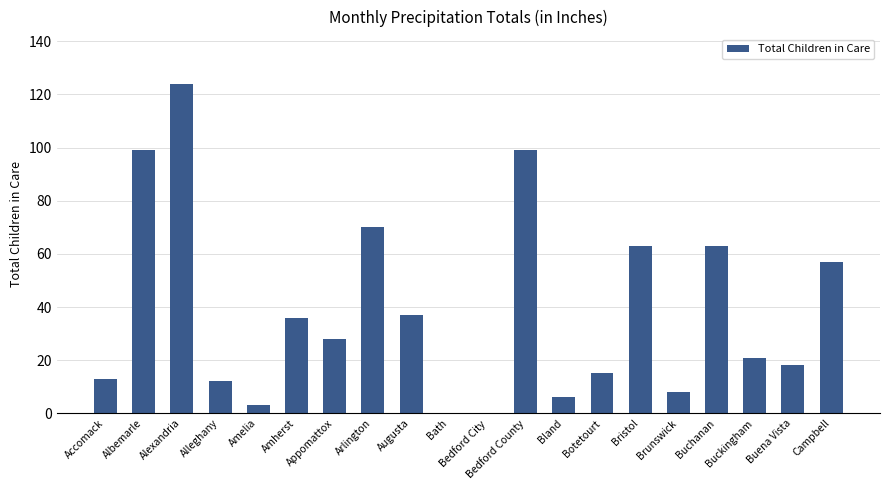

Reading right to left, extract all data points from this chart.

57	18	21	63	8	63	15	6	99	0	0	37	70	28	36	3	12	124	99	13